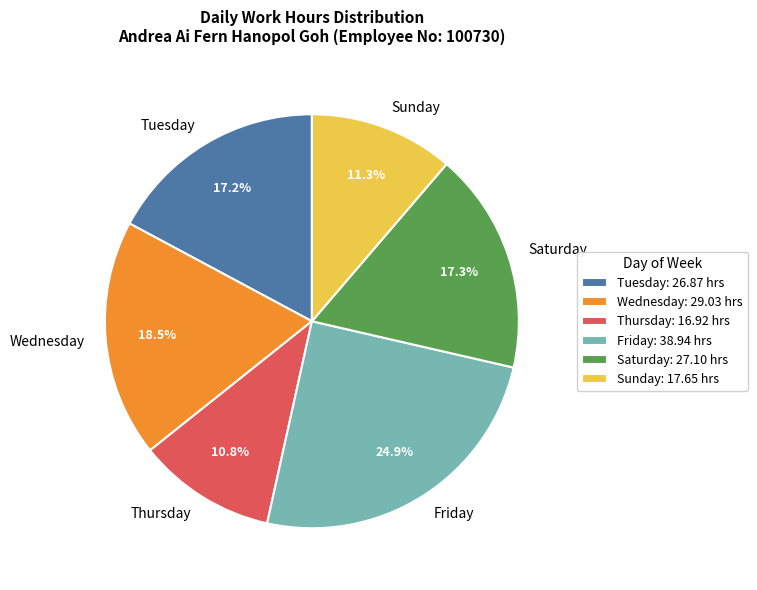

Count the number of slices in the pie.

6